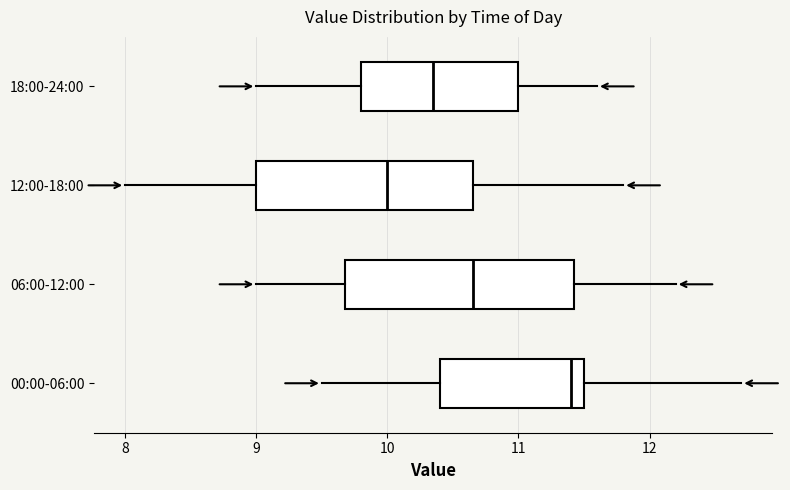

Where does the left whisker of the box for 00:00-06:00 end on the x-axis? The values are not printed on the chart, so give them approximately, as read against the axis.

9.5